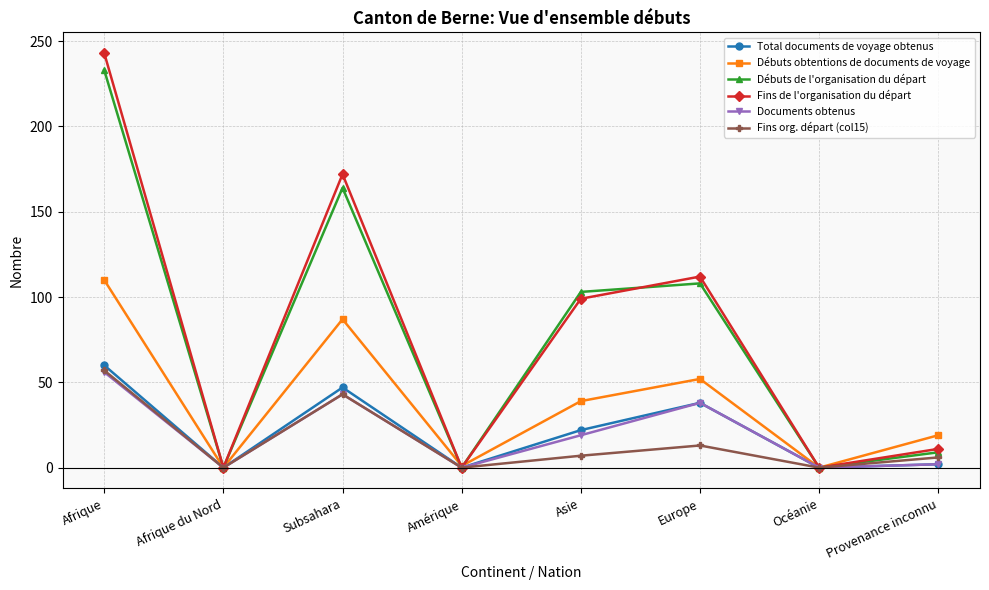

Which series has the largest range (max minus min)?

Fins de l'organisation du départ